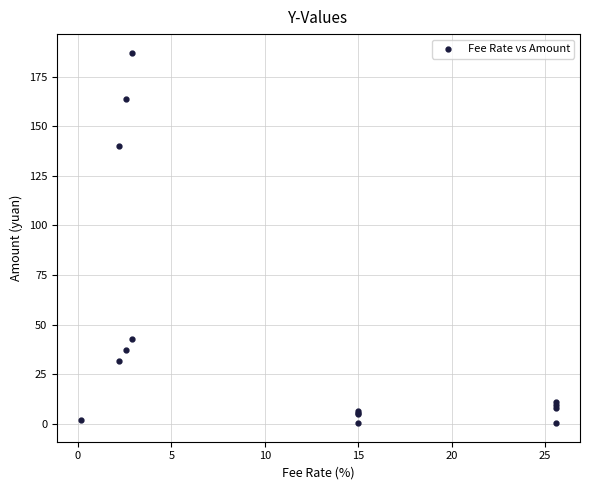

What Y value in the scatter plot is closest to 93?

140.1